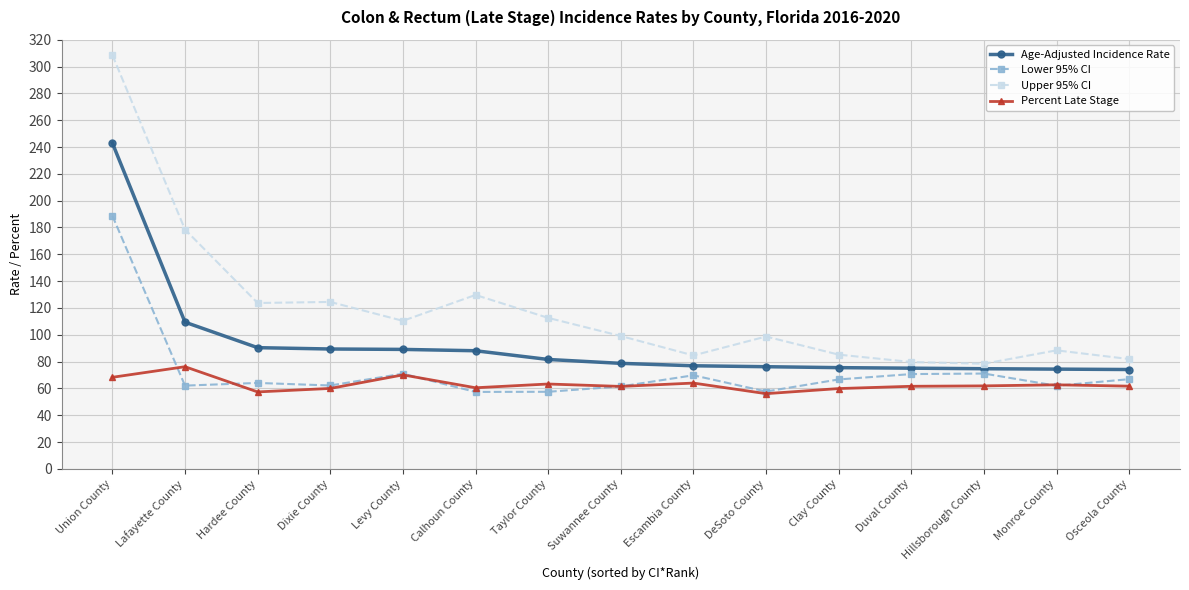

What is the total value across all series at Union County?

808.7